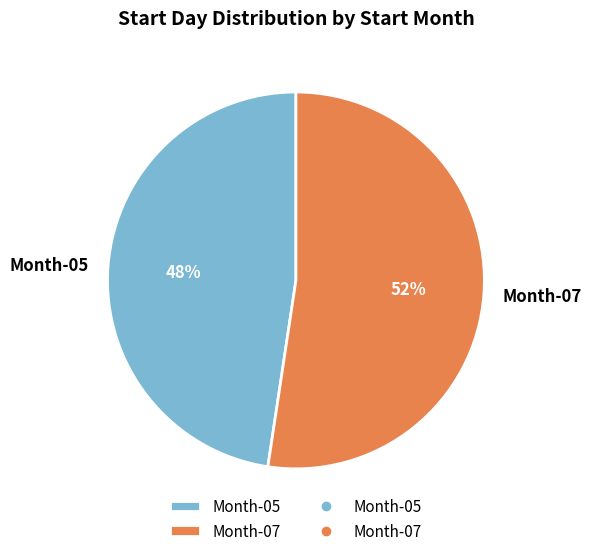

What is the majority slice?

Month-07